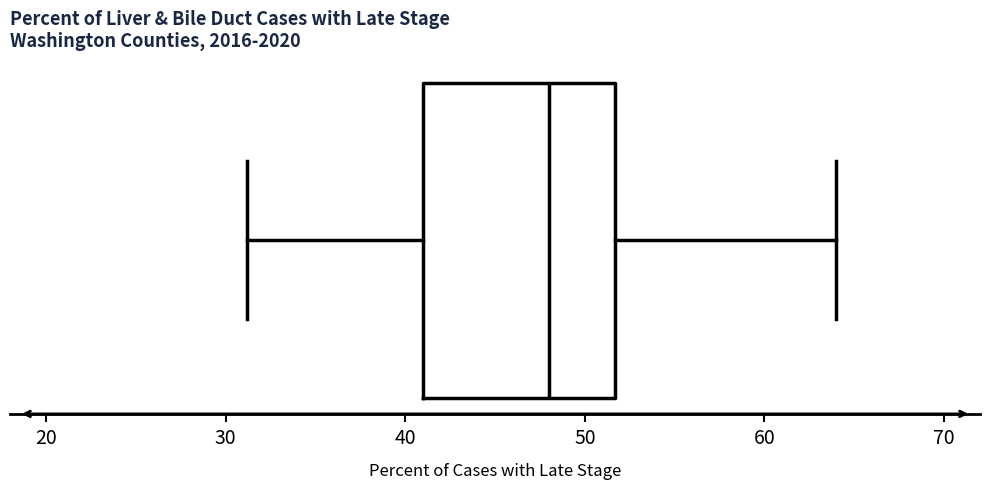

Read this box plot against the x-axis: the position of the median line, the range covered by the box, and the ends of both whiskers. The values are not printed on the chart, so give them approximately, as read against the axis.

median 48, box 41 to 52, whiskers 31 to 64